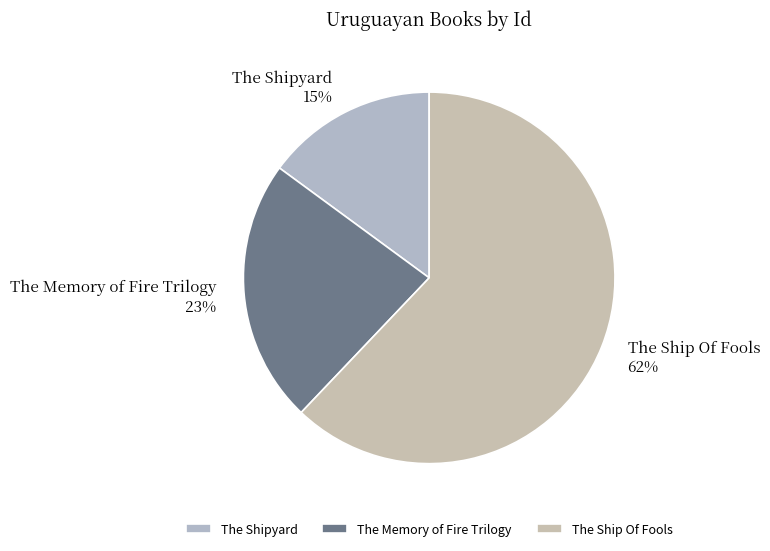

What percentage is the The Memory of Fire Trilogy slice, to the nearest percent?

23%